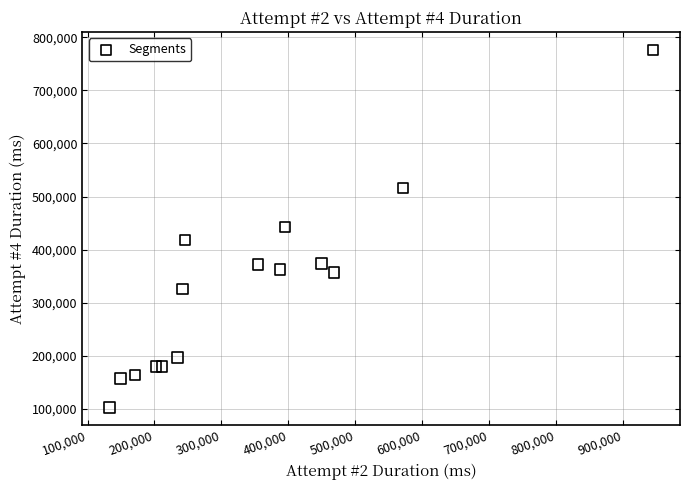

What is the range of Y values (max minus min)?

674582